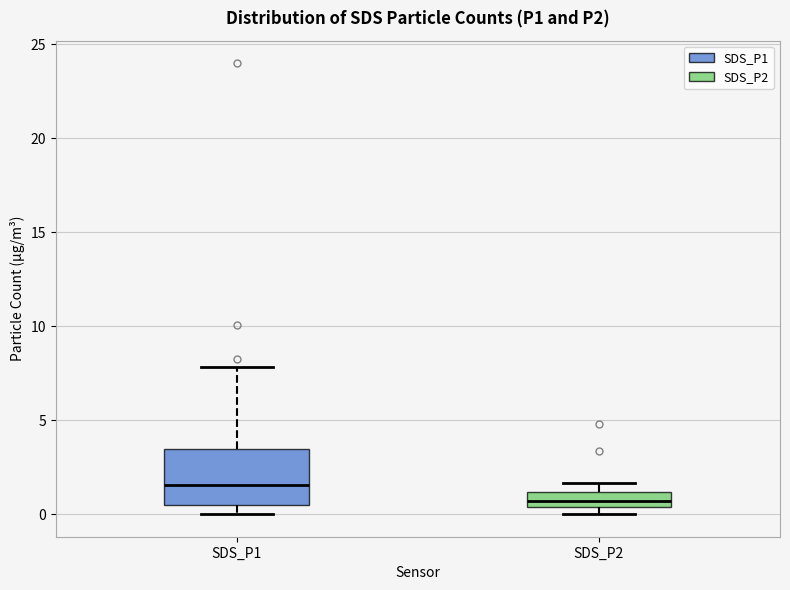

Comparing the boxes themselves (not the whiskers), which one is the tallest?

SDS_P1